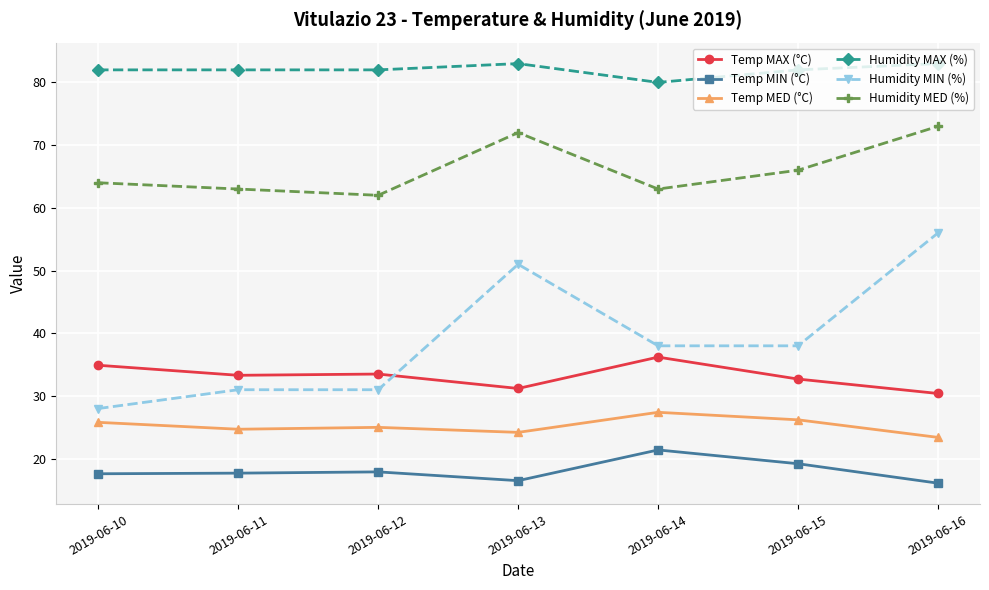

What is the minimum value shown in the chart?

16.1